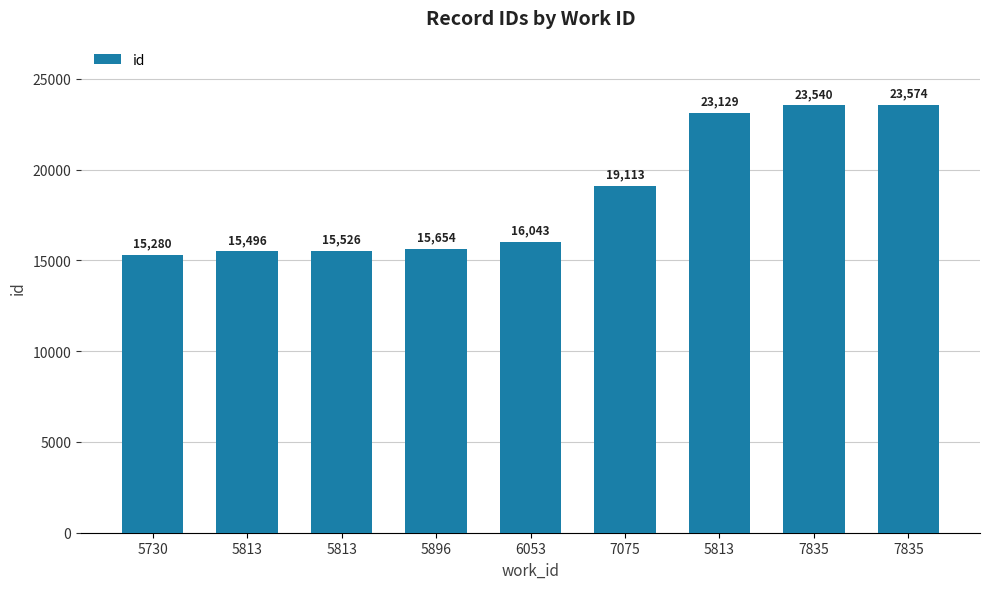

How many values are below 16043?

4